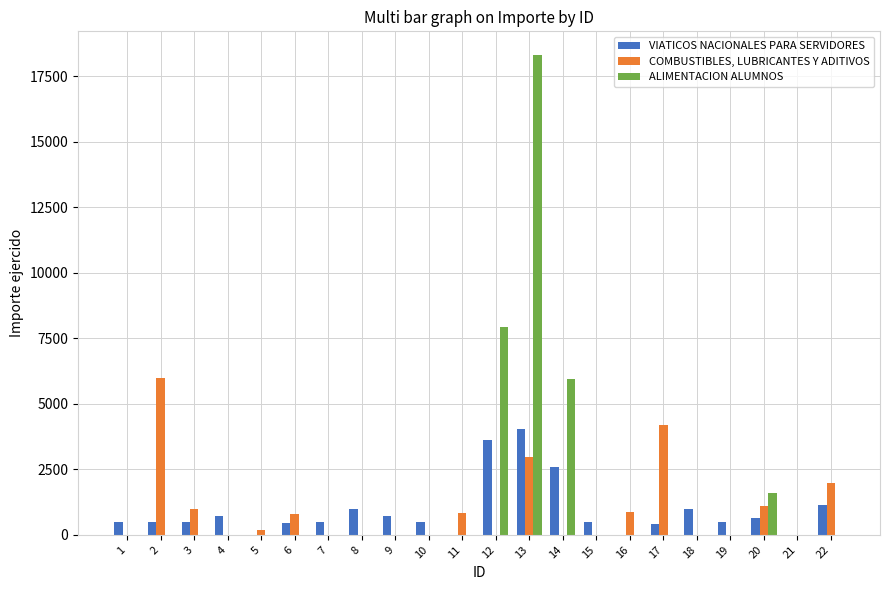

Which series has the largest range (max minus min)?

ALIMENTACION ALUMNOS